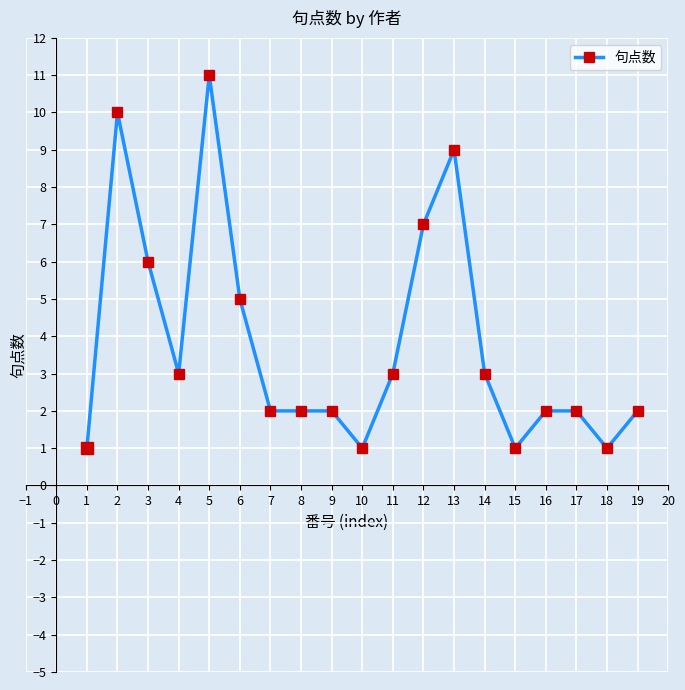

How many lines are shown in the chart?

1